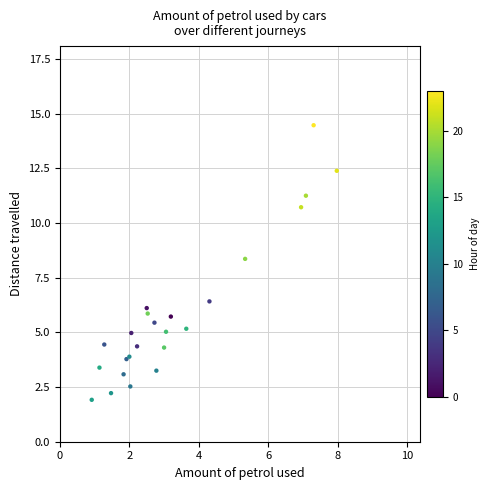

What Y value in the scatter plot is closest to 8?

8.4